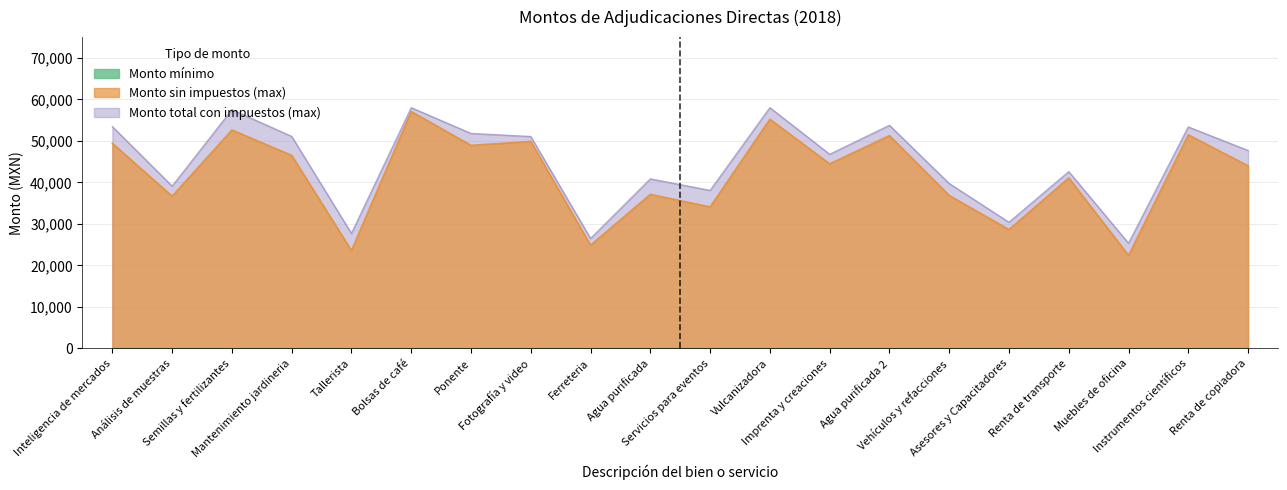

What is the label of the 4th point from the right?

Renta de transporte